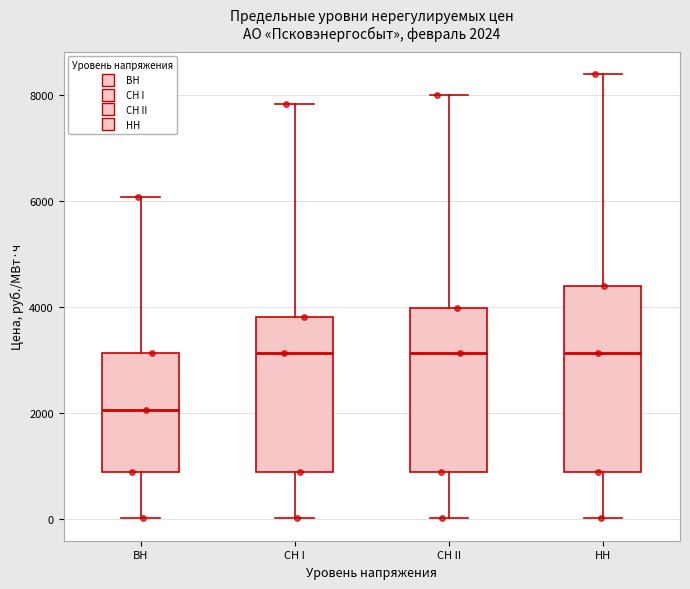

Which box has the lowest median line?

BH